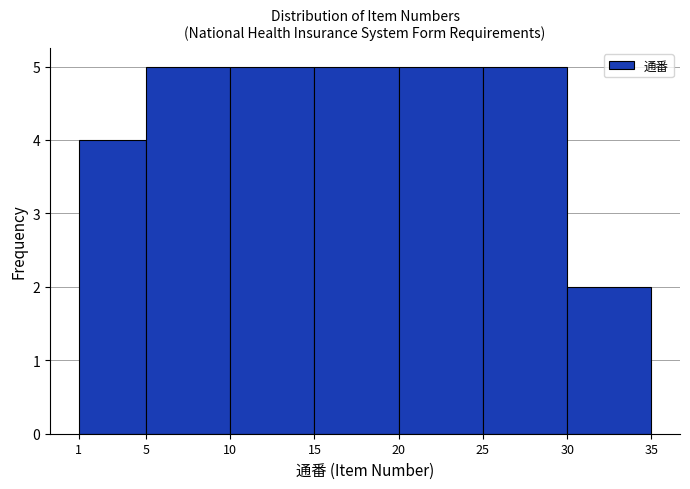

Reading left to right, list every bar in this chart as the range it spans on the x-axis followed by its height. The values are not printed on the chart, so give them approximately, as read against the axis.

1 to 5: 4
5 to 10: 5
10 to 15: 5
15 to 20: 5
20 to 25: 5
25 to 30: 5
30 to 35: 2